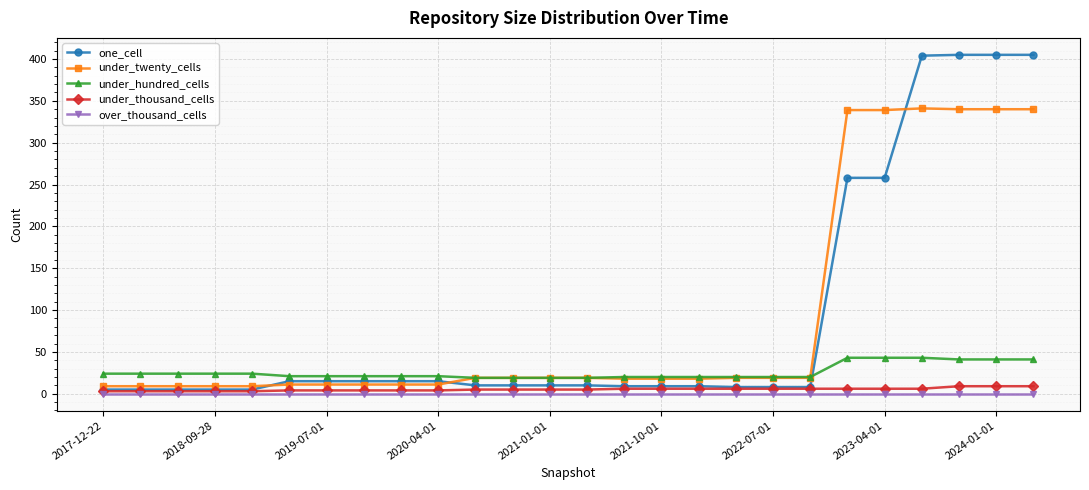

At how many categories does at least one series exceed 378?

4